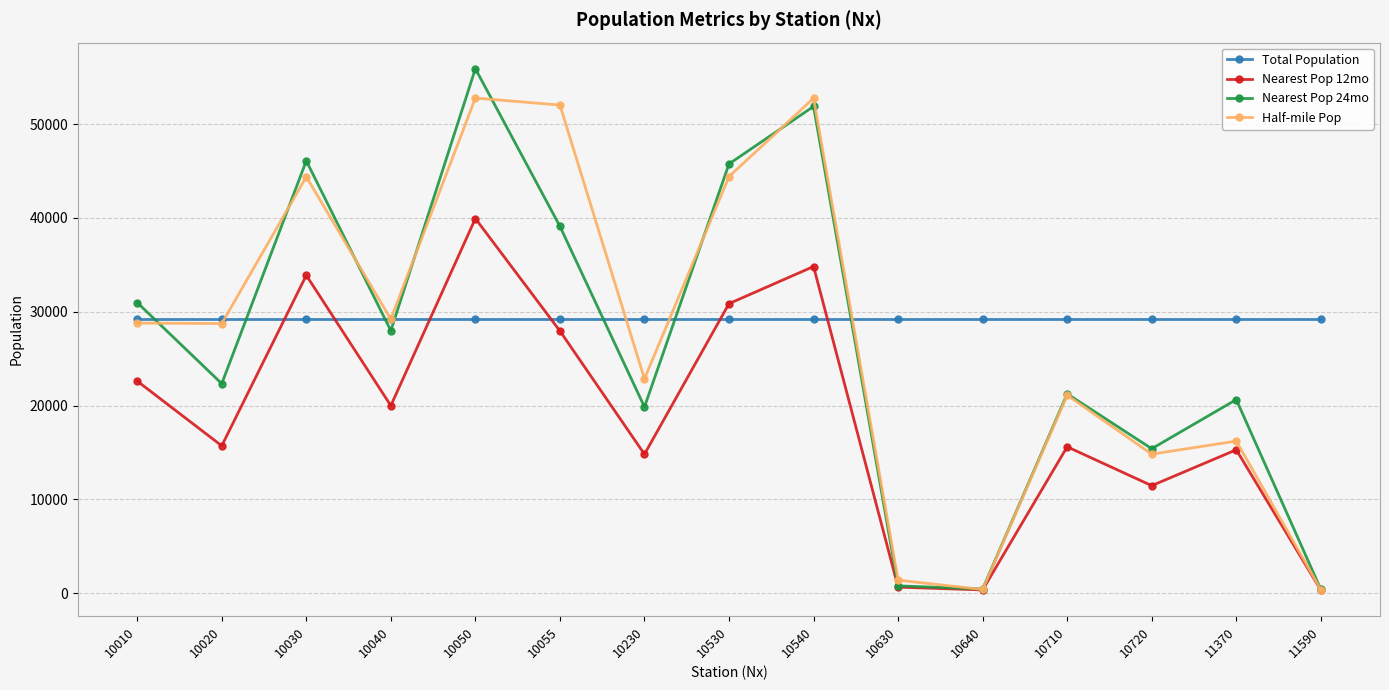

The Total Population series shows 29201 at 10010. True or false?

True